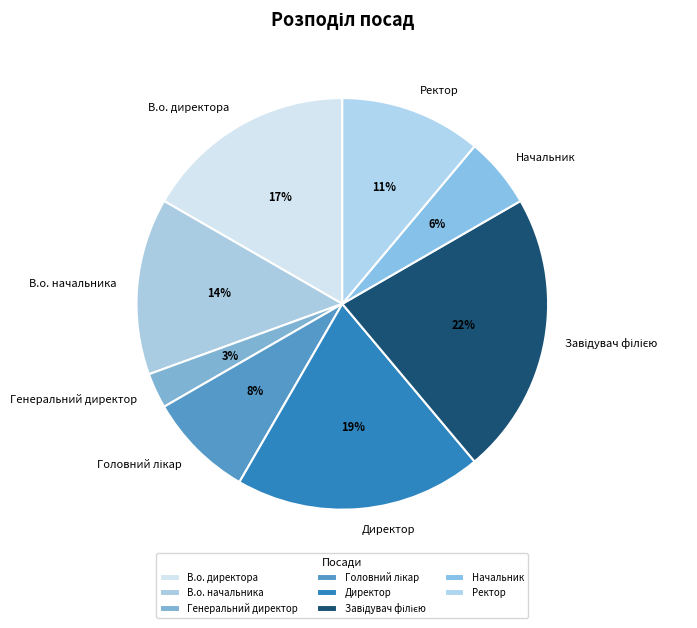

To the nearest percent, what percentage of the pie is Ректор?

11%